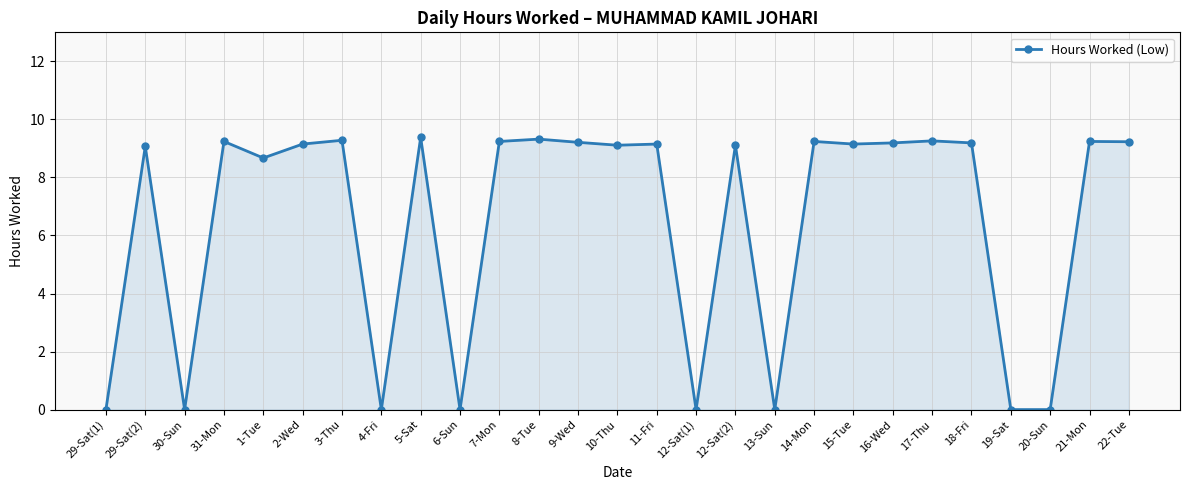

What is the maximum value shown in the chart?

9.4